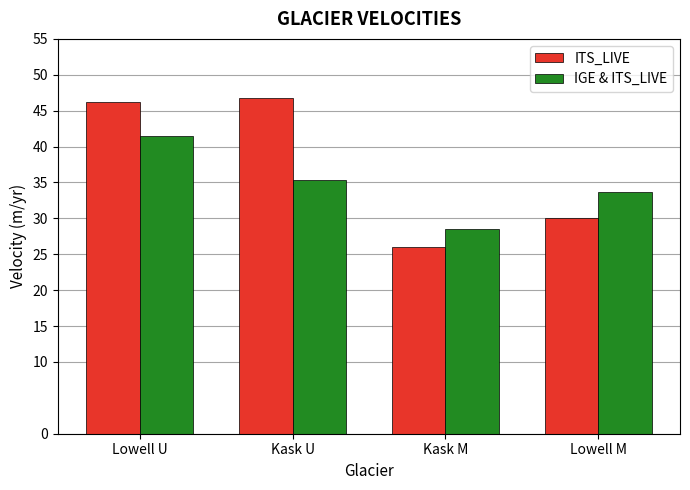

What is the difference between the IGE & ITS_LIVE values at Kask U and Lowell M?

1.6